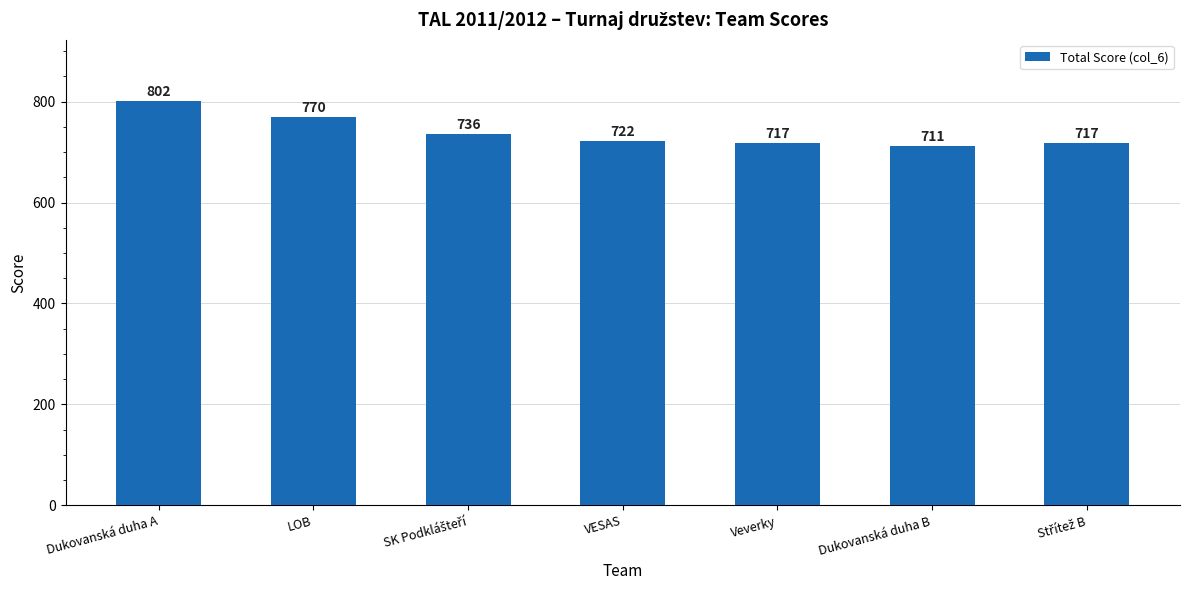

What is the minimum value shown in the chart?

711